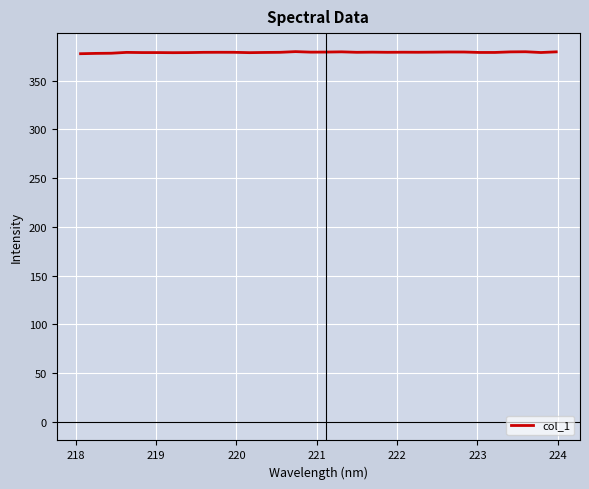

What is the maximum value shown in the chart?

379.6